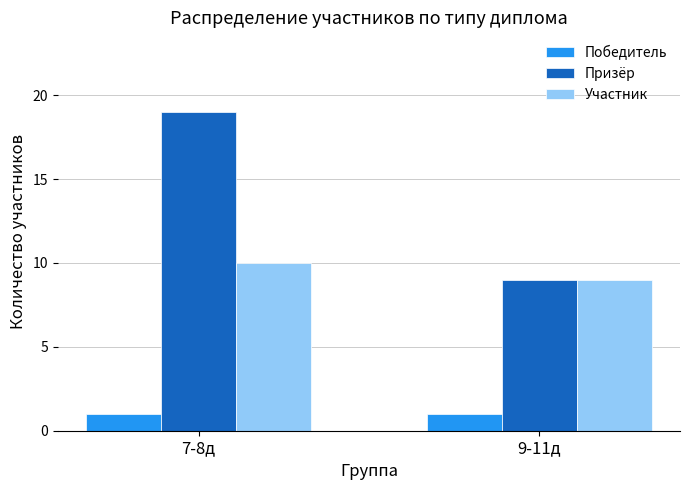

List the series in order of their peak value, highest first.

Призёр, Участник, Победитель